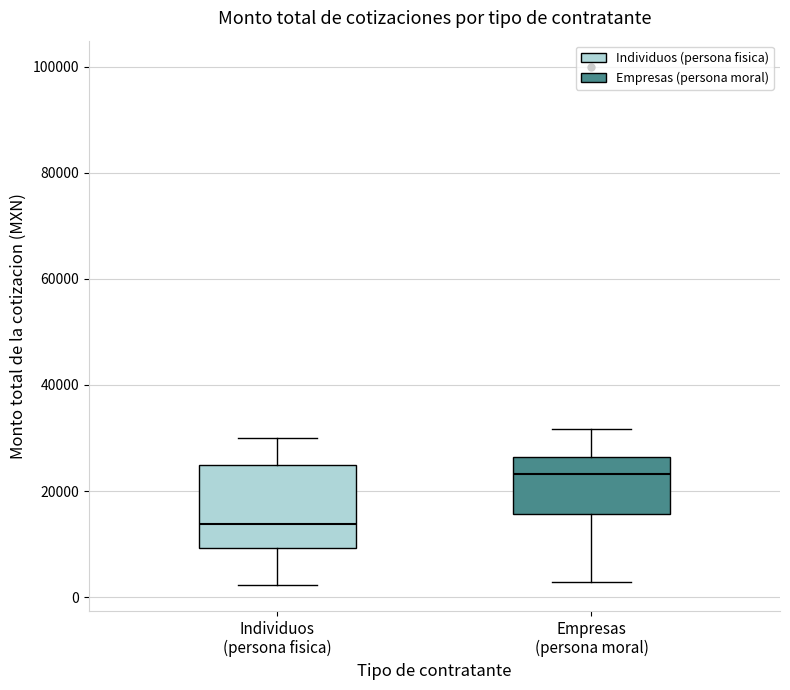

Reading left to right, read every box against the y-axis: the position of its median line, the range the box covers, and the ends of its whiskers. The values are not printed on the chart, so give them approximately, as read against the axis.

Individuos (persona fisica): median 14000, box 10000 to 24000, whiskers 2000 to 30000
Empresas (persona moral): median 24000, box 16000 to 26000, whiskers 2000 to 32000